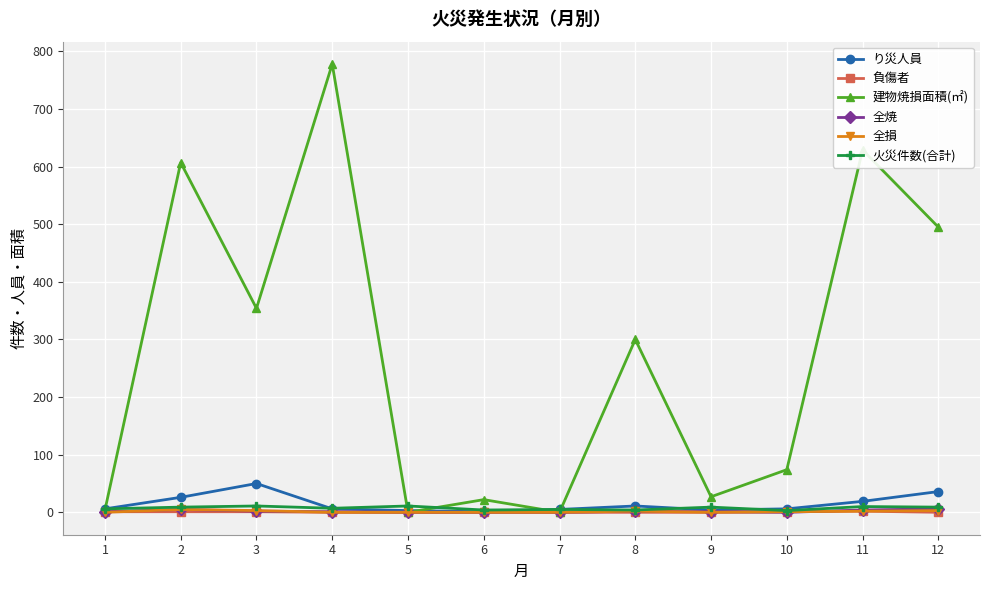

How many interior local valleys does the 建物焼損面積(㎡) series have?

4